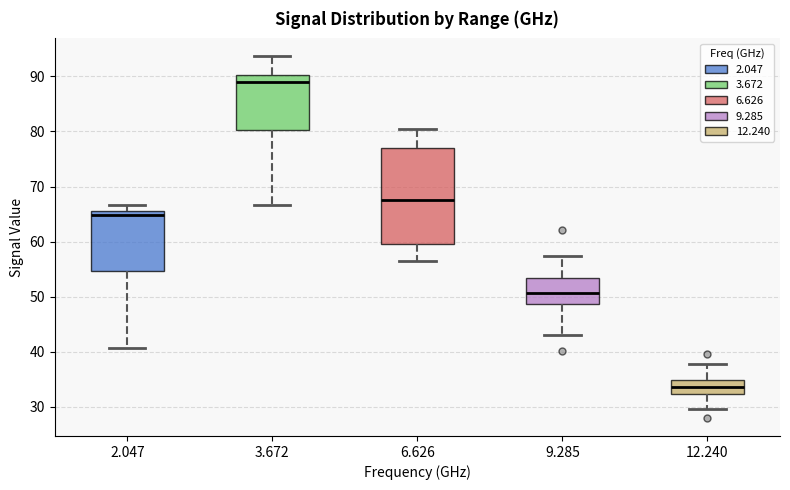

Which box is the tallest, from its lower edge to its upper edge?

6.626